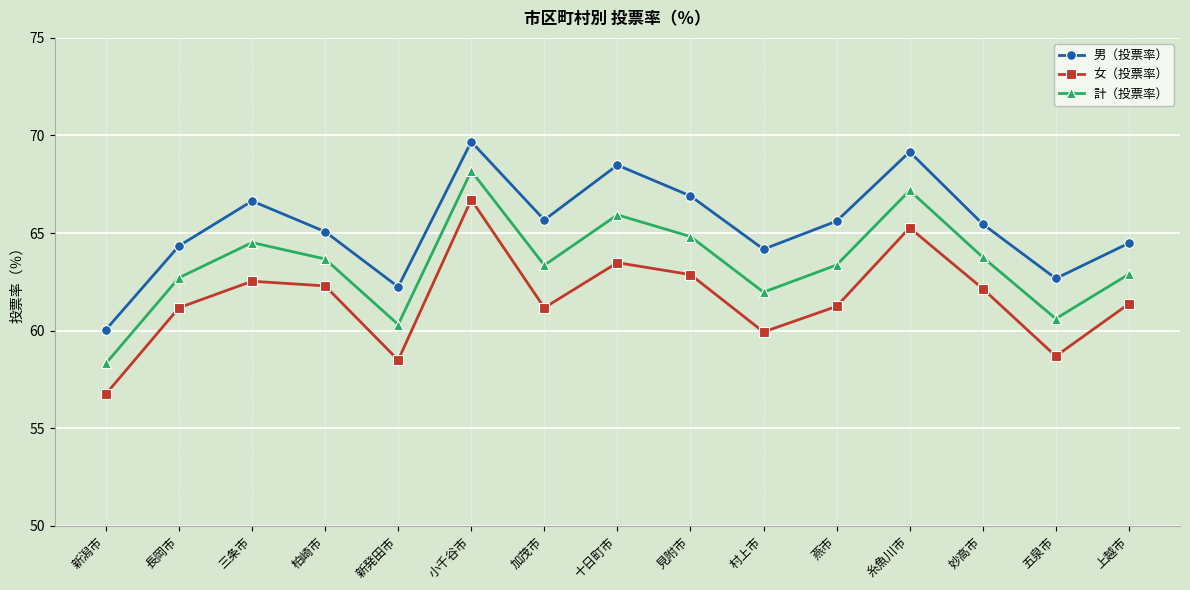

At which category does 男（投票率） reach its first local valley?

新発田市